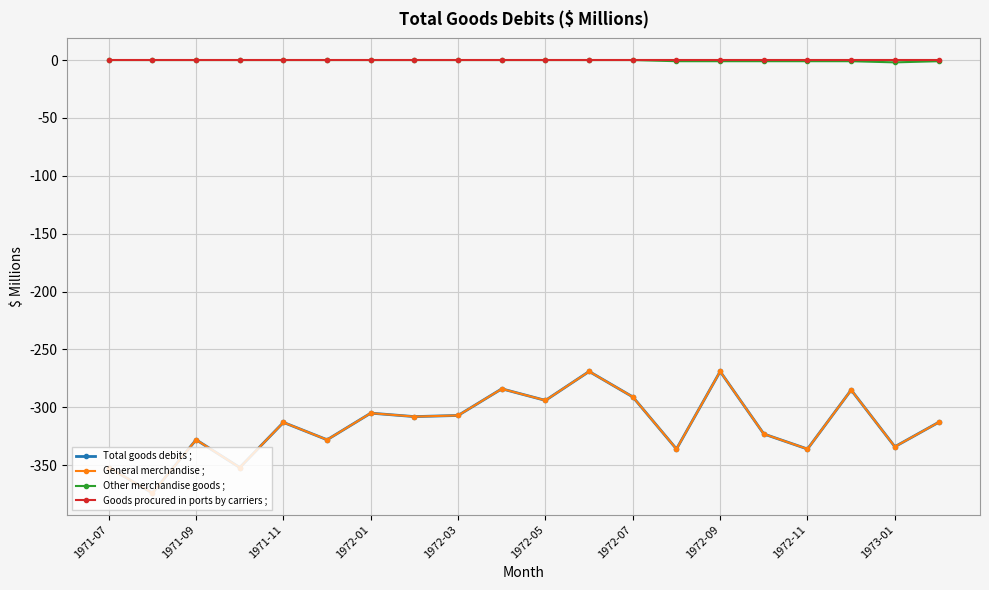

Reading right to left, extract all data points from this chart.

Total goods debits ;: -313	-334	-285	-336	-323	-269	-336	-291	-269	-294	-284	-307	-308	-305	-328	-313	-352	-328	-374	-352
General merchandise ;: -313	-334	-285	-336	-323	-269	-336	-291	-269	-294	-284	-307	-308	-305	-328	-313	-352	-328	-374	-352
Other merchandise goods ;: -1	-2	-1	-1	-1	-1	-1	0	0	0	0	0	0	0	0	0	0	0	0	0
Goods procured in ports by carriers ;: 0	0	0	0	0	0	0	0	0	0	0	0	0	0	0	0	0	0	0	0